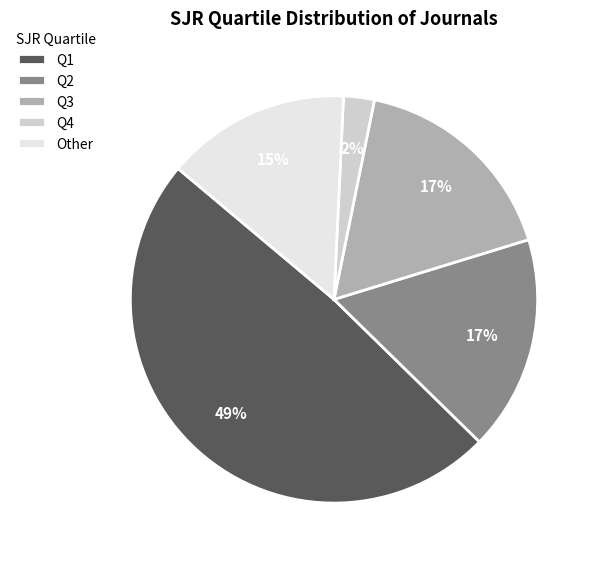

To the nearest percent, what percentage of the pie is Q3?

17%